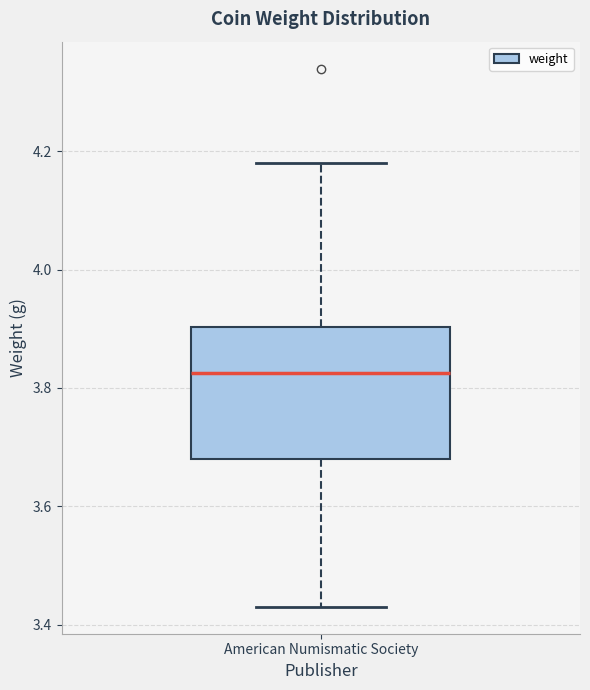

Transcribe this box plot: give where the median line is, the range the box spans, and where the two whiskers end, as read against the y-axis. The values are not printed on the chart, so give them approximately, as read against the axis.

median 3.82, box 3.68 to 3.90, whiskers 3.44 to 4.18